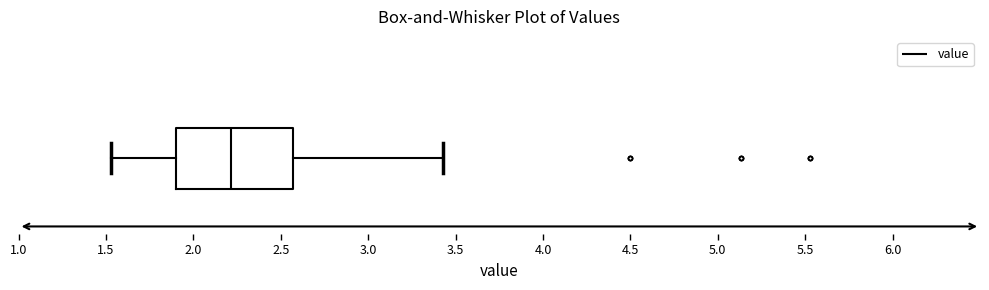

Read this box plot against the x-axis: the position of the median line, the range covered by the box, and the ends of both whiskers. The values are not printed on the chart, so give them approximately, as read against the axis.

median 2.20, box 1.90 to 2.55, whiskers 1.55 to 3.45